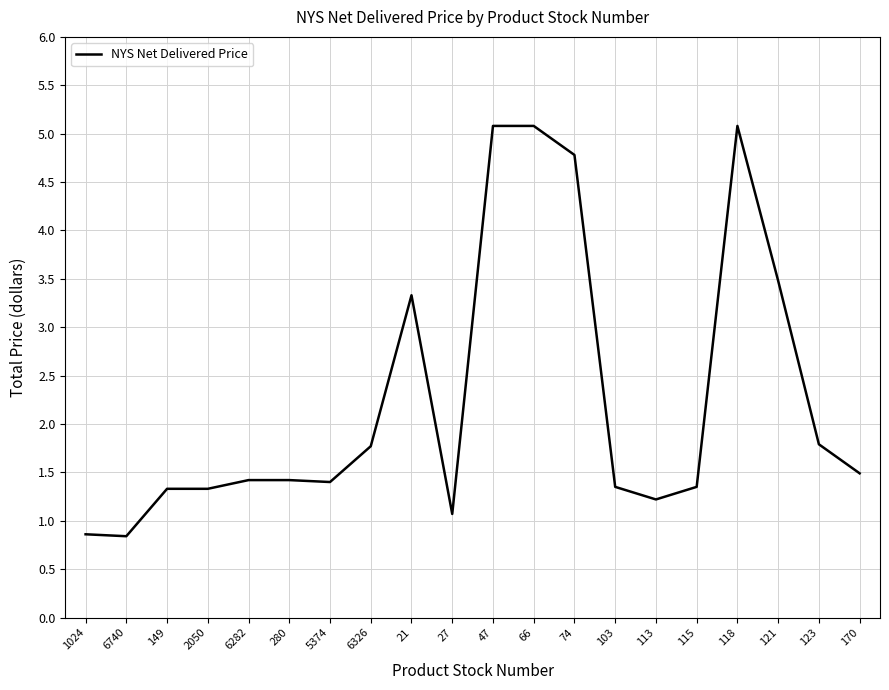

Which has a higher value, 115 or 66?

66